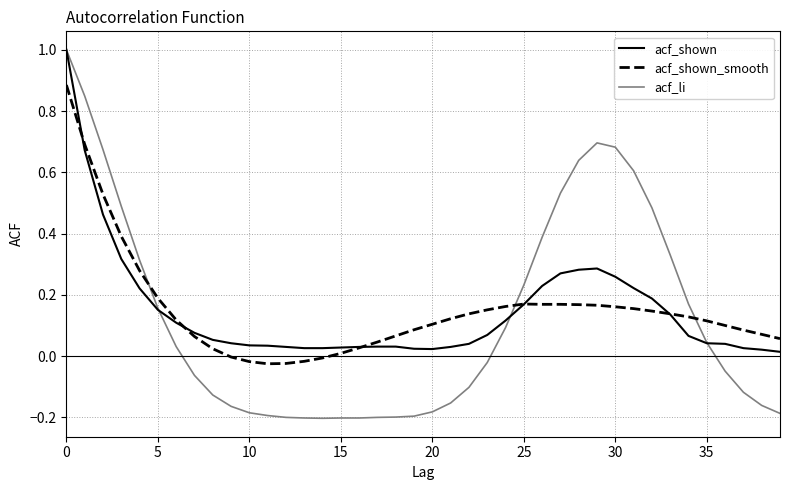

What is the maximum value shown in the chart?

1.0